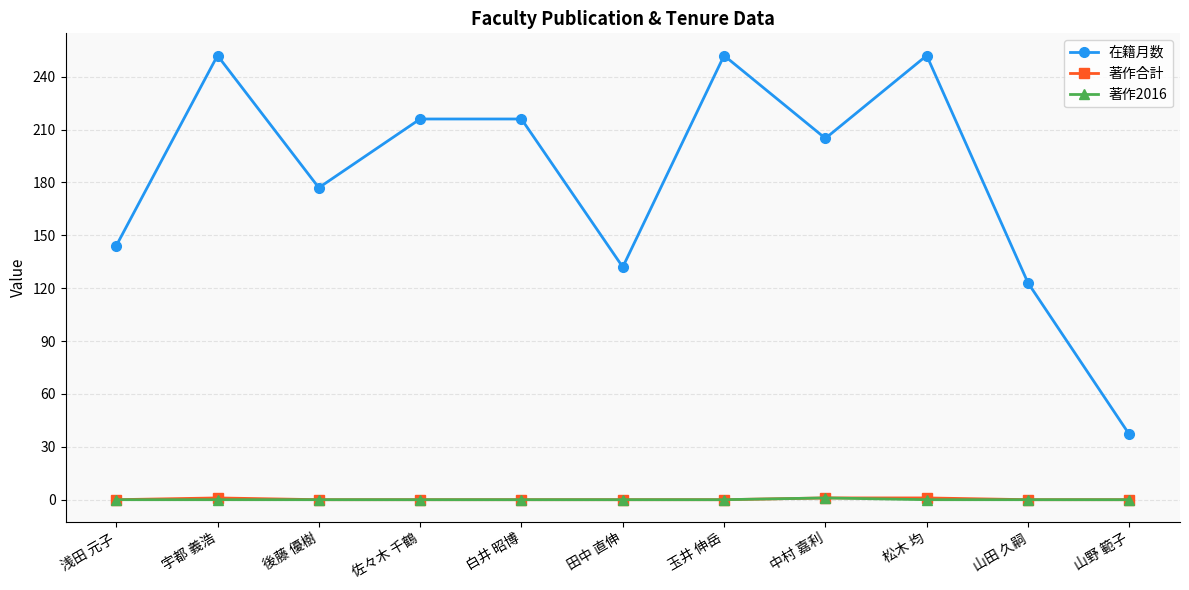

Is it true that 著作2016 equals 0 at 松木 均?

True